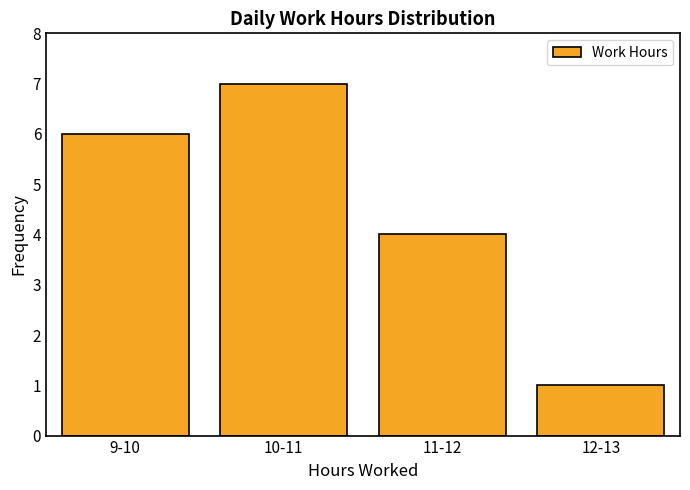

Reading left to right, list all the values displayed in this chart.

9-10=6	10-11=7	11-12=4	12-13=1